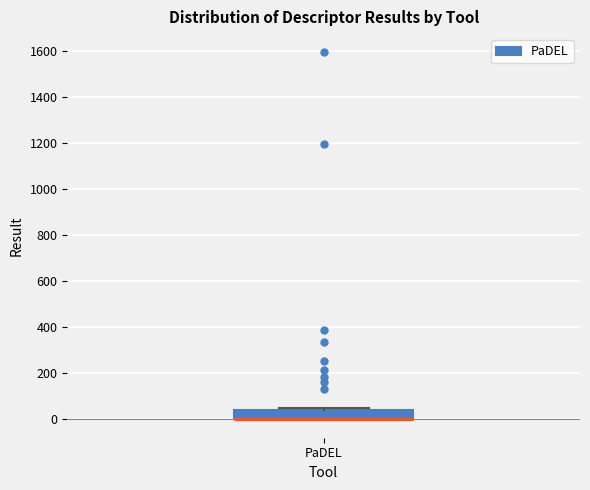

Where is the upper edge of the box for PaDEL on the y-axis? The values are not printed on the chart, so give them approximately, as read against the axis.

40